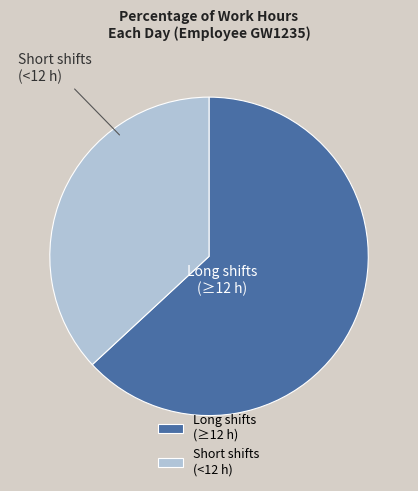

Approximately how many times larger is the value at Long shifts (≥12 h) compared to Short shifts (<12 h)?

1.7